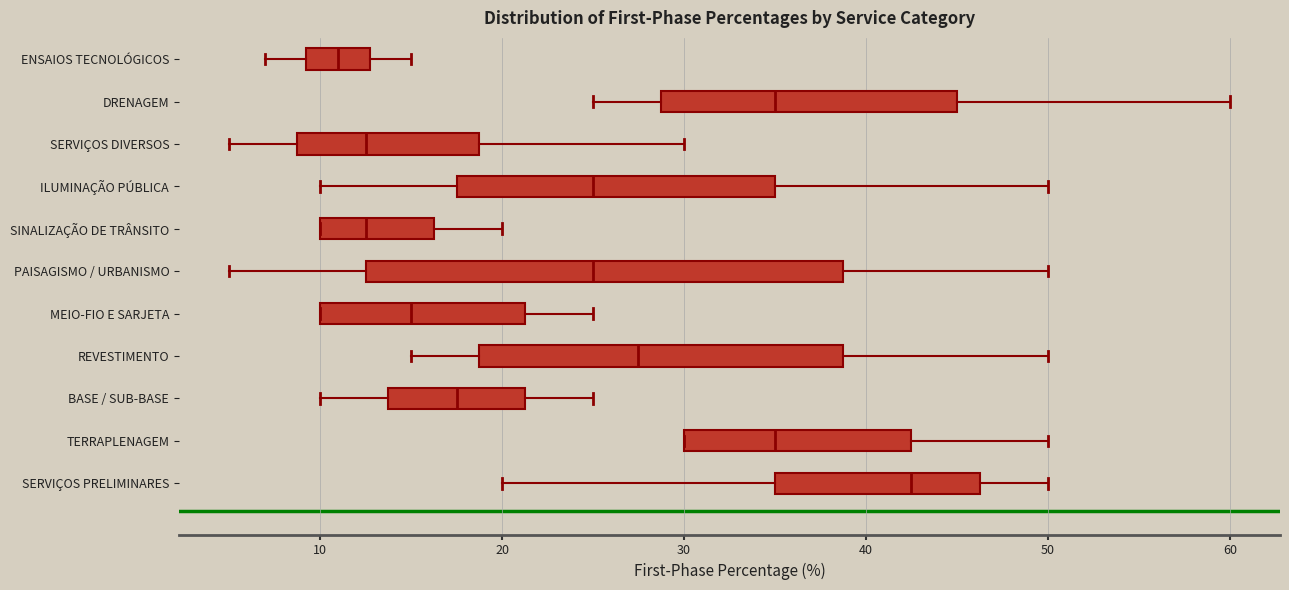

Comparing the boxes themselves (not the whiskers), which one is the widest?

PAISAGISMO / URBANISMO